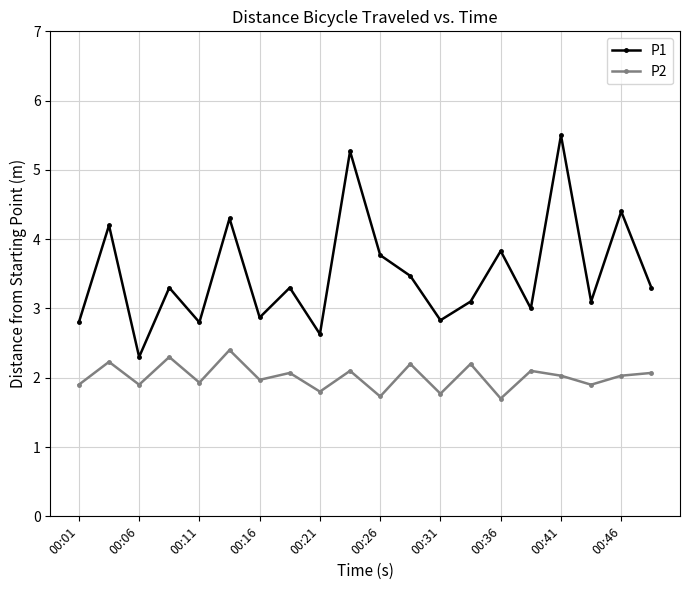

True or false: P1 and P2 intersect in this chart.

False